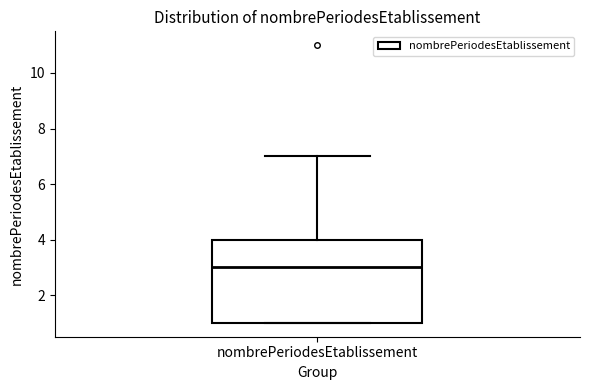

Read this box plot against the y-axis: the position of the median line, the range covered by the box, and the ends of both whiskers. The values are not printed on the chart, so give them approximately, as read against the axis.

median 3, box 1 to 4, whiskers 1 to 7